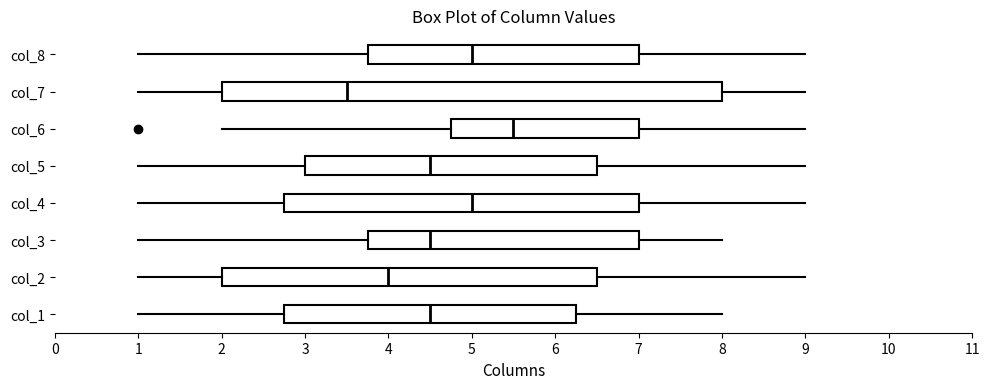

Where does the left whisker of the box for col_1 end on the x-axis? The values are not printed on the chart, so give them approximately, as read against the axis.

1.0